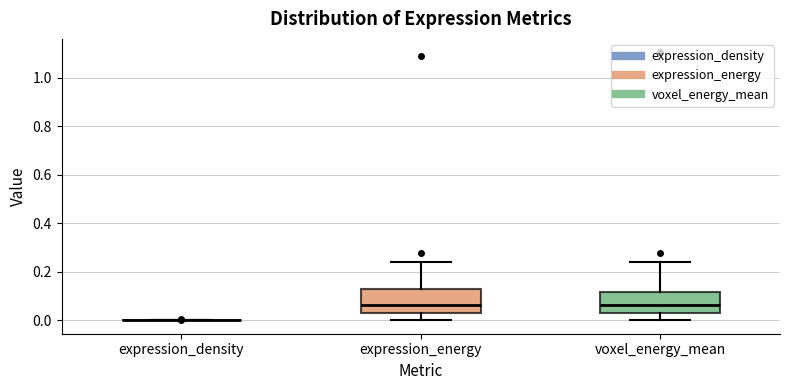

Reading left to right, transcribe this box plot: for each box, give where its median line is, the range the box spans, and where its two whiskers end, as read against the y-axis. The values are not printed on the chart, so give them approximately, as read against the axis.

expression_density: box collapsed to a line at 0.00, whiskers 0.00 to 0.00
expression_energy: median 0.06, box 0.04 to 0.12, whiskers 0.00 to 0.24
voxel_energy_mean: median 0.06, box 0.02 to 0.12, whiskers 0.00 to 0.24